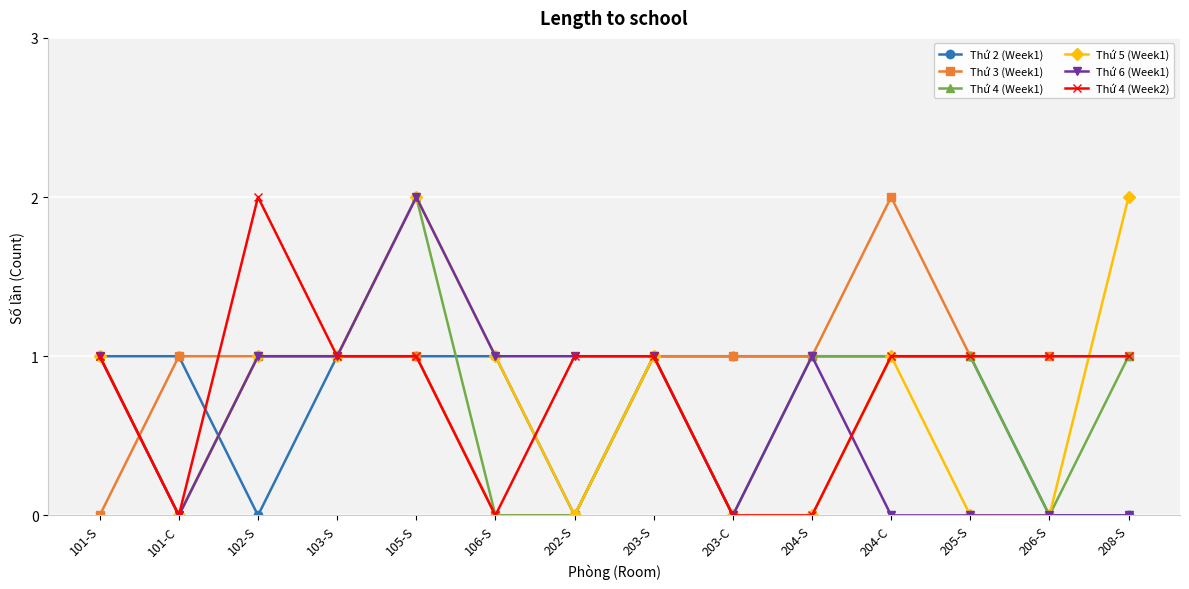

Which category has the highest value in the Thứ 3 (Week1) series?

204-C